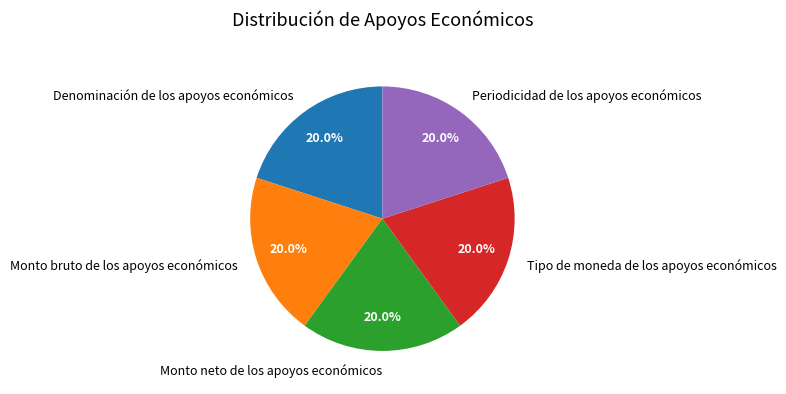

Does any single category account for the majority?

No